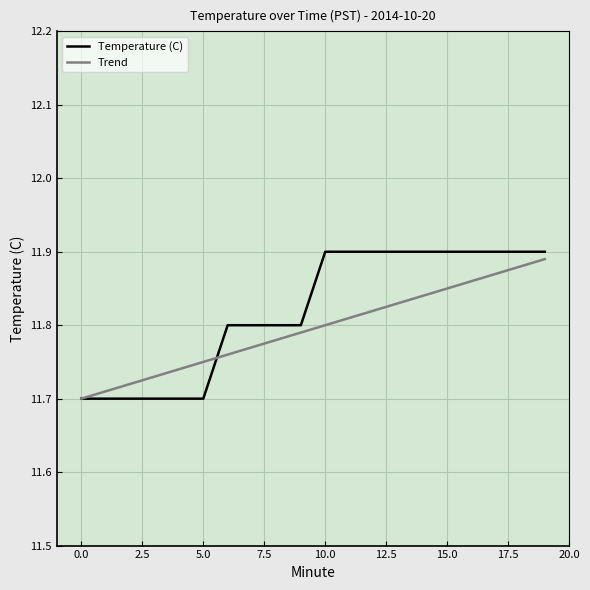

Which series has the widest spread of values?

Temperature (C)